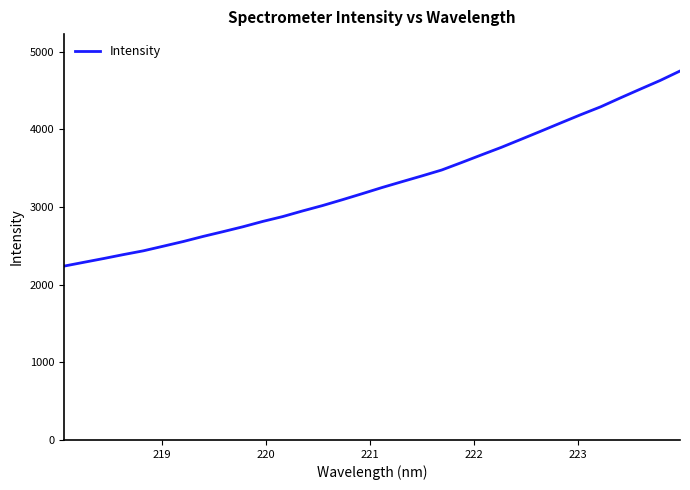

What is the difference between the maximum and minimum values?

2512.0